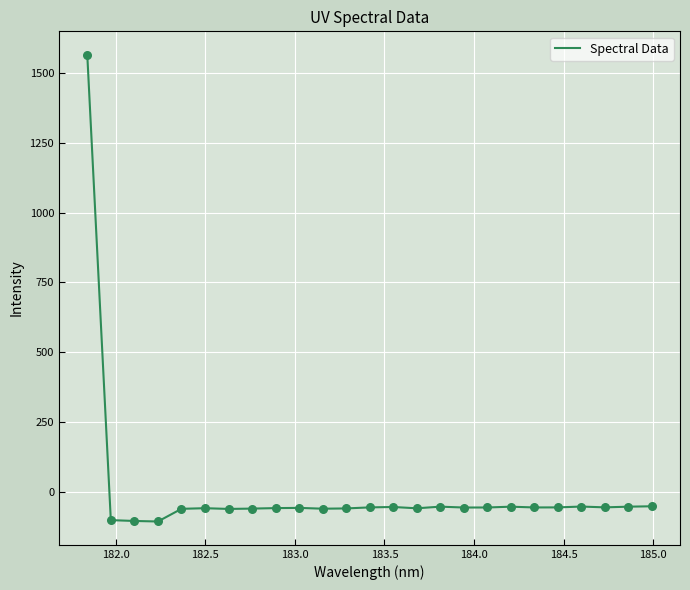

What is the smallest value displayed?

-104.6